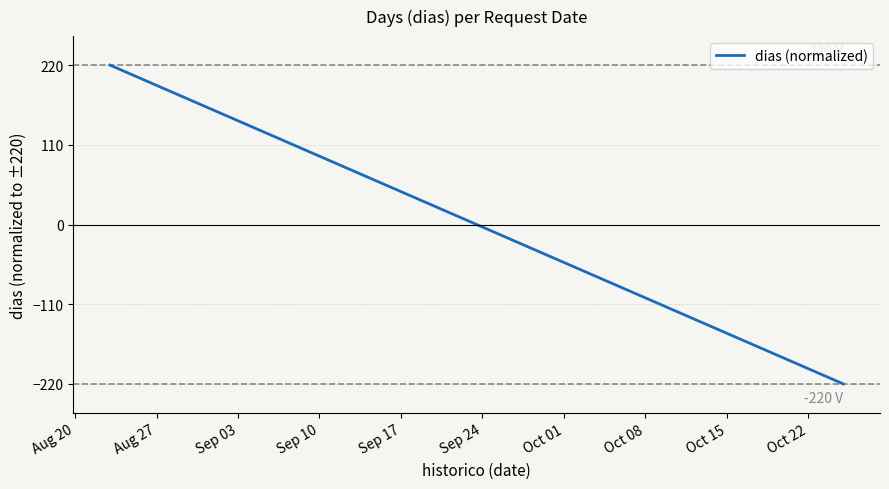

How many data points does each series have?

40